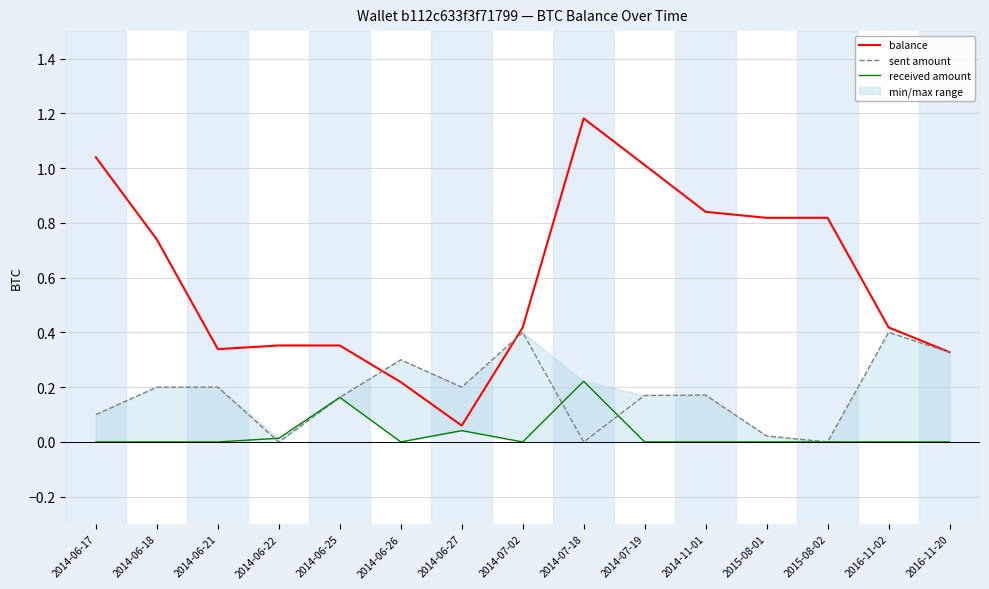

List the series in order of their peak value, lowest first.

received amount, sent amount, balance